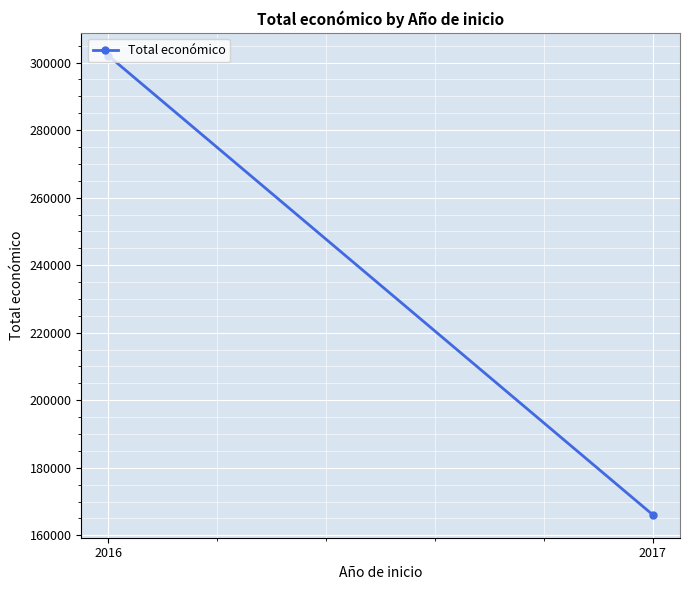

Approximately how many times larger is the value at 2017 compared to 2016?

0.5